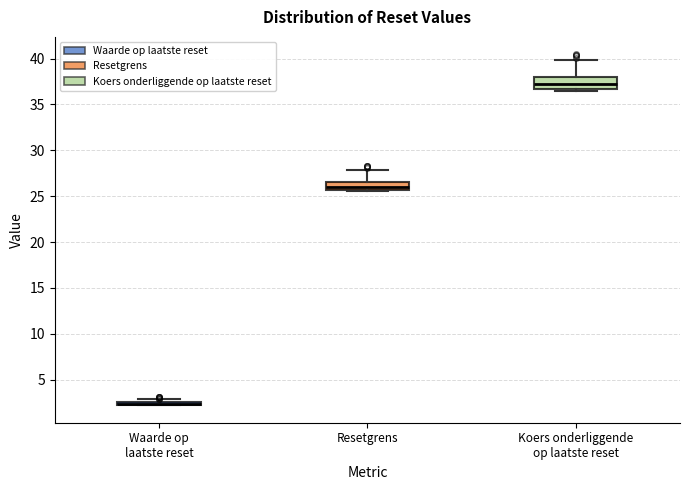

Reading left to right, transcribe this box plot: for each box, give where its median line is, the range the box spans, and where its two whiskers end, as read against the y-axis. The values are not printed on the chart, so give them approximately, as read against the axis.

Waarde op laatste reset: box collapsed to a line at 2.5, whiskers 2.0 to 3.0
Resetgrens: median 26.0, box 25.5 to 26.5, whiskers 25.5 (just below the box's lower edge) to 28.0
Koers onderliggende op laatste reset: median 37.0, box 36.5 to 38.0, whiskers 36.5 (just below the box's lower edge) to 40.0